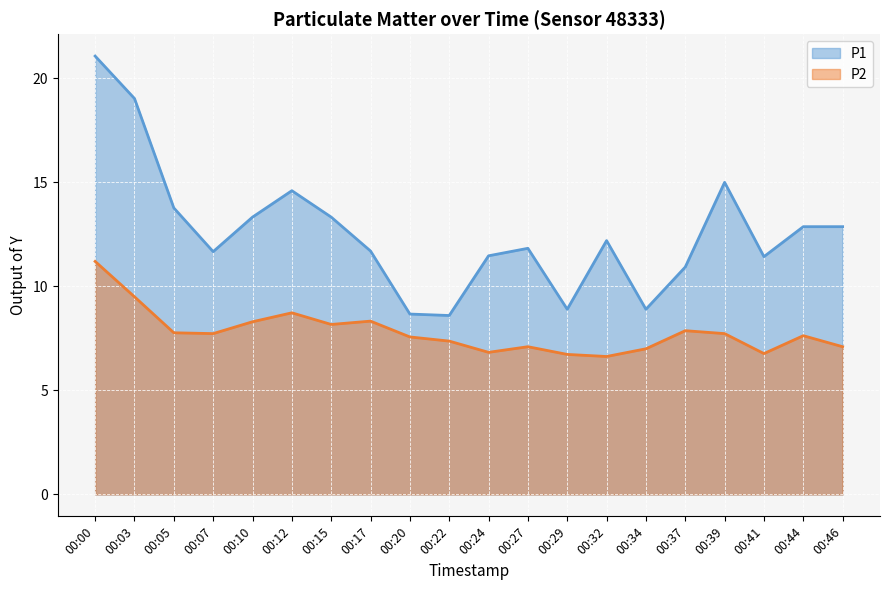

At which label is P1 closest to 14?

00:05